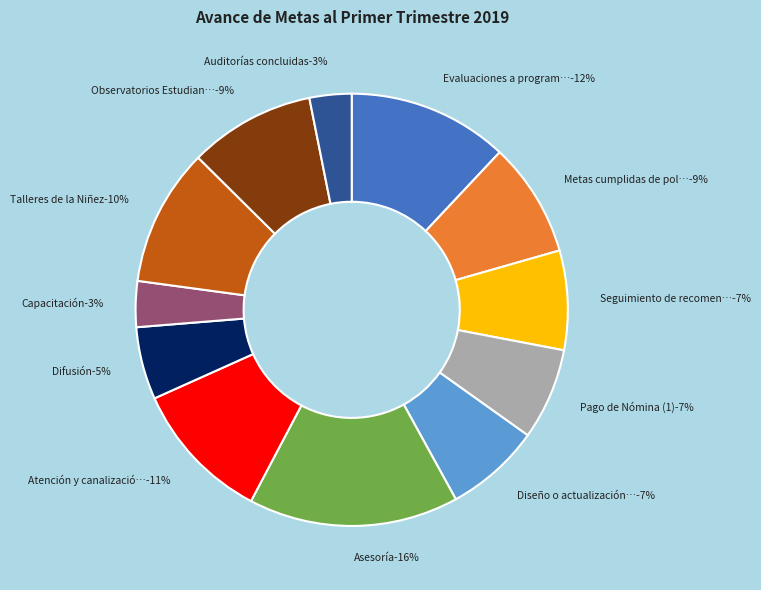

Does any single category account for the majority?

No